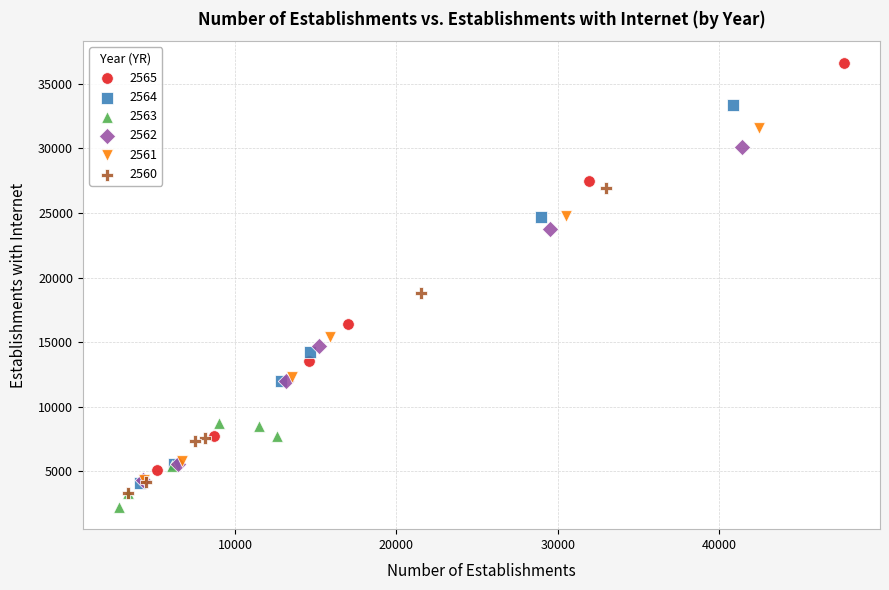

Which series contains the highest Y value?

2565